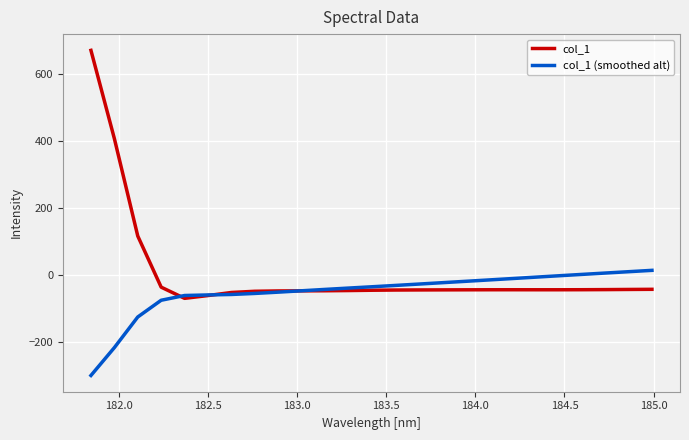

What is the average value of the col_1 series?

5.8